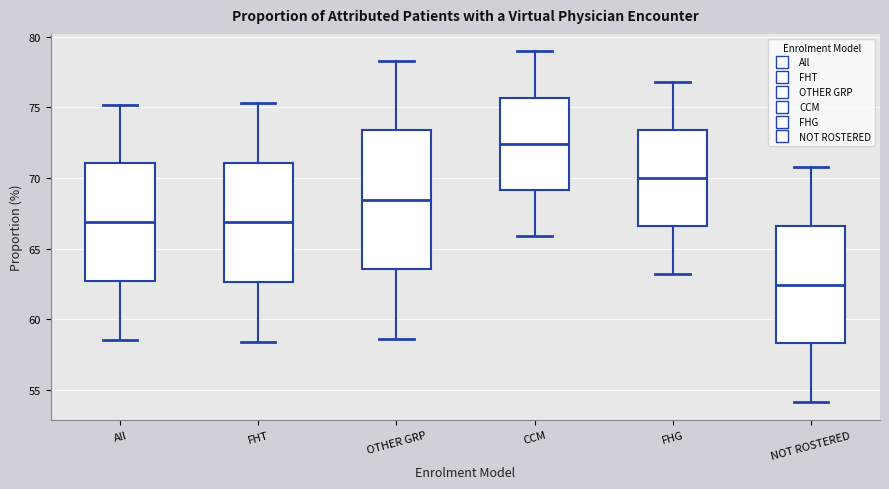

Which box's median line is the lowest?

NOT ROSTERED